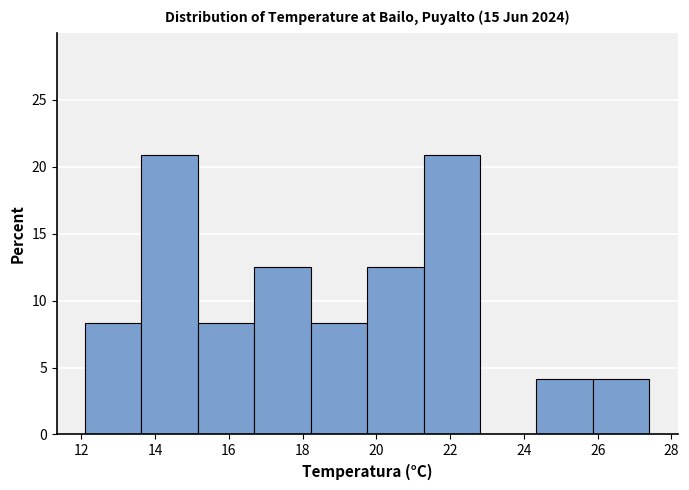

How tall is the bar that spans 25.8 to 27.4 on the x-axis? Neither the bar edges nor the heights are printed on the chart, so give them approximately, as read against the axes.

4.0